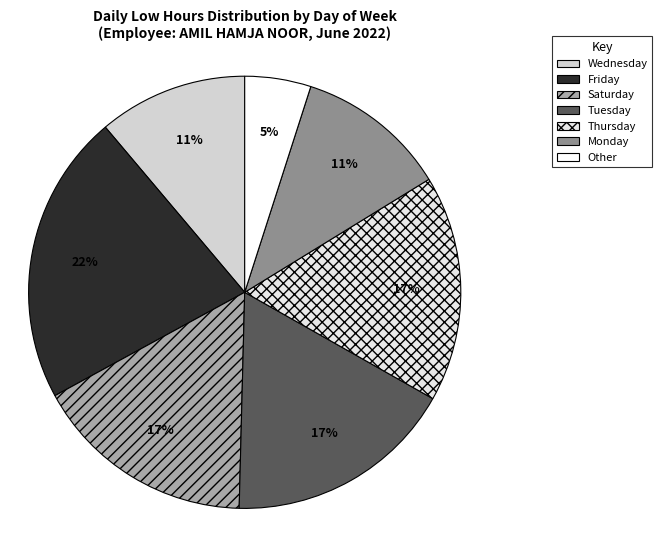

Which slice is the smallest?

Other